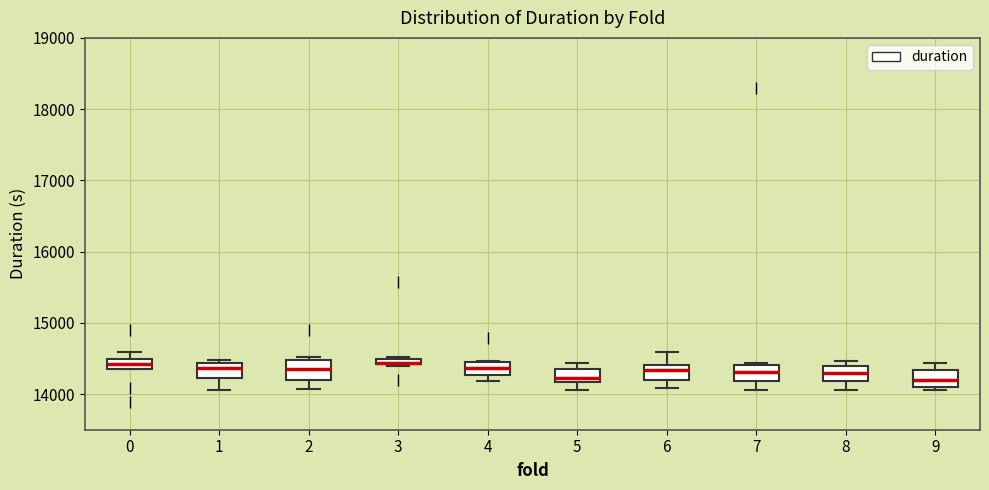

Where does the median line of the box at x = 9 sit on the y-axis? The values are not printed on the chart, so give them approximately, as read against the axis.

14200